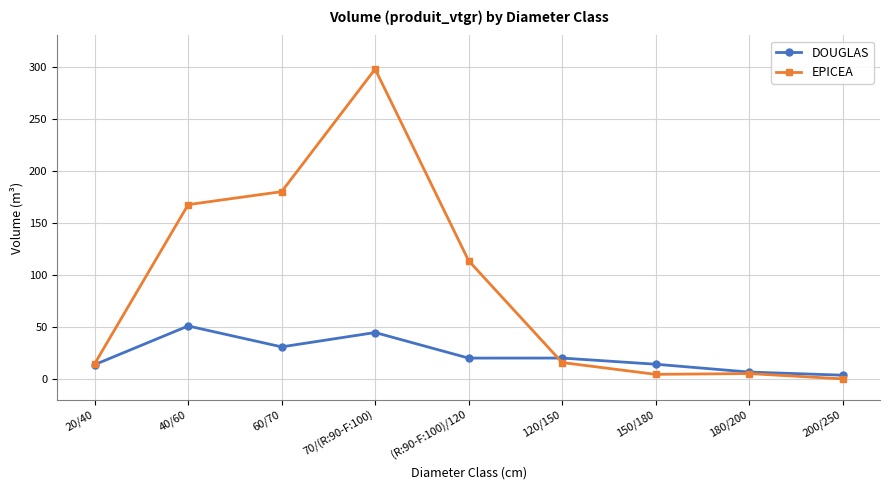

What position from the right is 120/150?

4